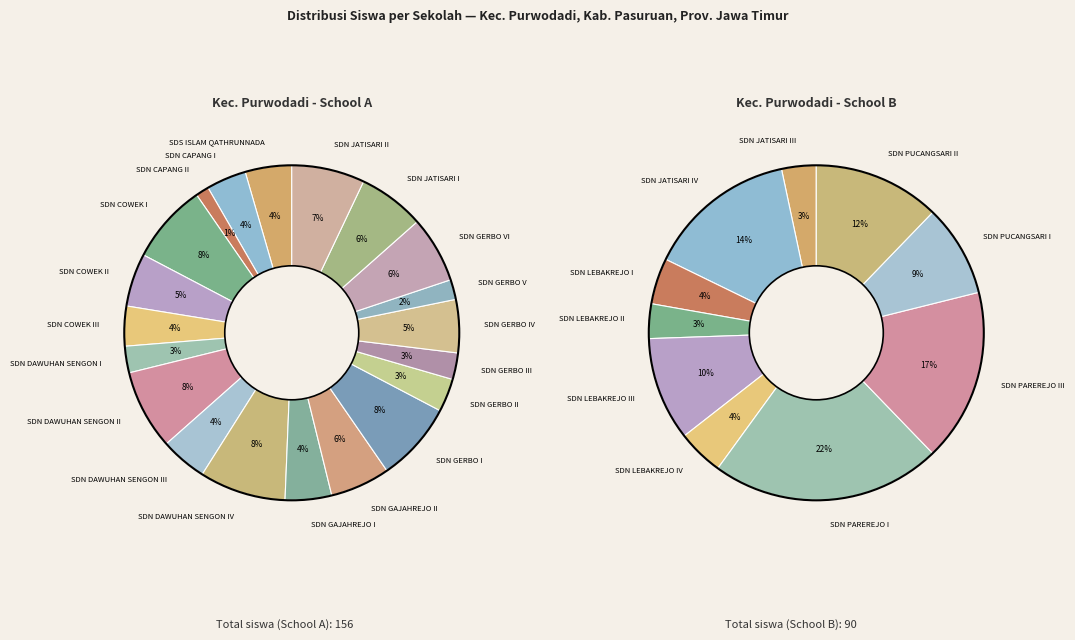

Which slice is the largest?

SDN DAWUHAN SENGON IV